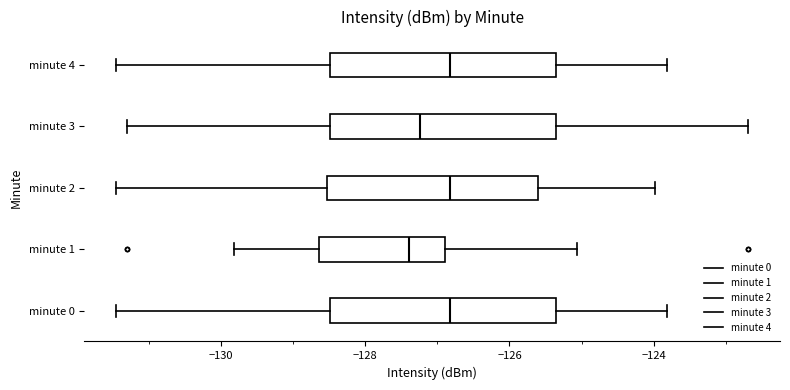

Reading bottom to top, transcribe this box plot: for each box, give where its median line is, the range the box spans, and where its two whiskers end, as read against the x-axis. The values are not printed on the chart, so give them approximately, as read against the axis.

minute 0: median -126.8, box -128.4 to -125.4, whiskers -131.4 to -123.8
minute 1: median -127.4, box -128.6 to -126.8, whiskers -129.8 to -125.0
minute 2: median -126.8, box -128.6 to -125.6, whiskers -131.4 to -124.0
minute 3: median -127.2, box -128.4 to -125.4, whiskers -131.4 to -122.6
minute 4: median -126.8, box -128.4 to -125.4, whiskers -131.4 to -123.8